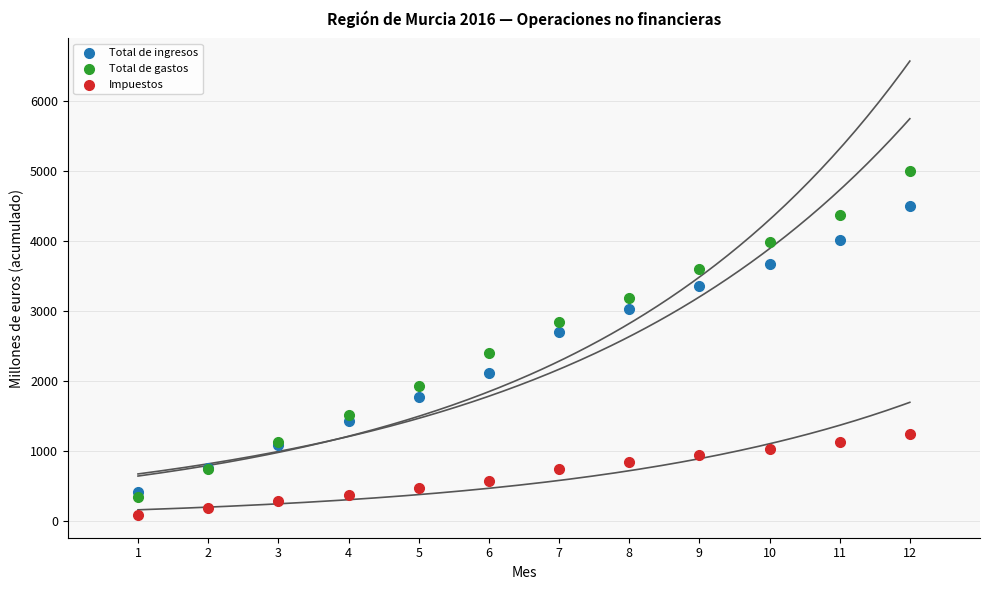

What is the X range (max minus min) for the scatter plot?

11